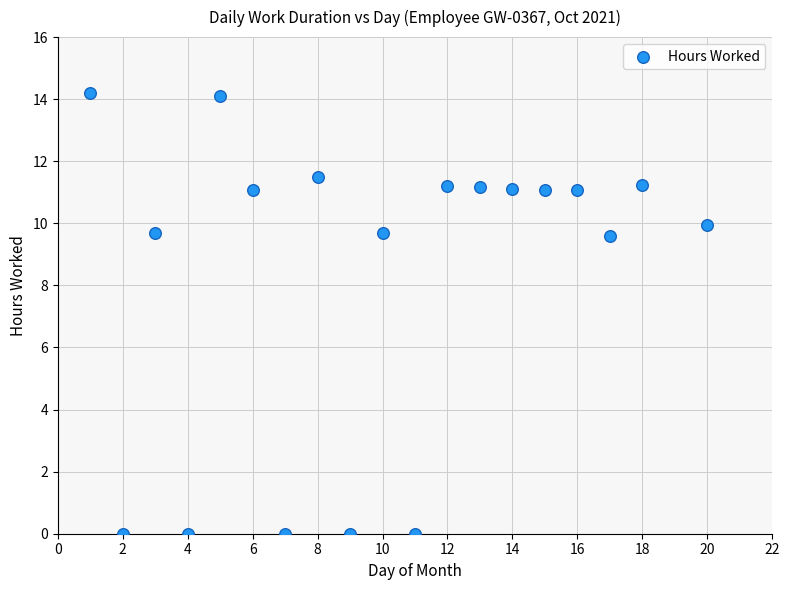

What is the range of X values (max minus min)?

19.0